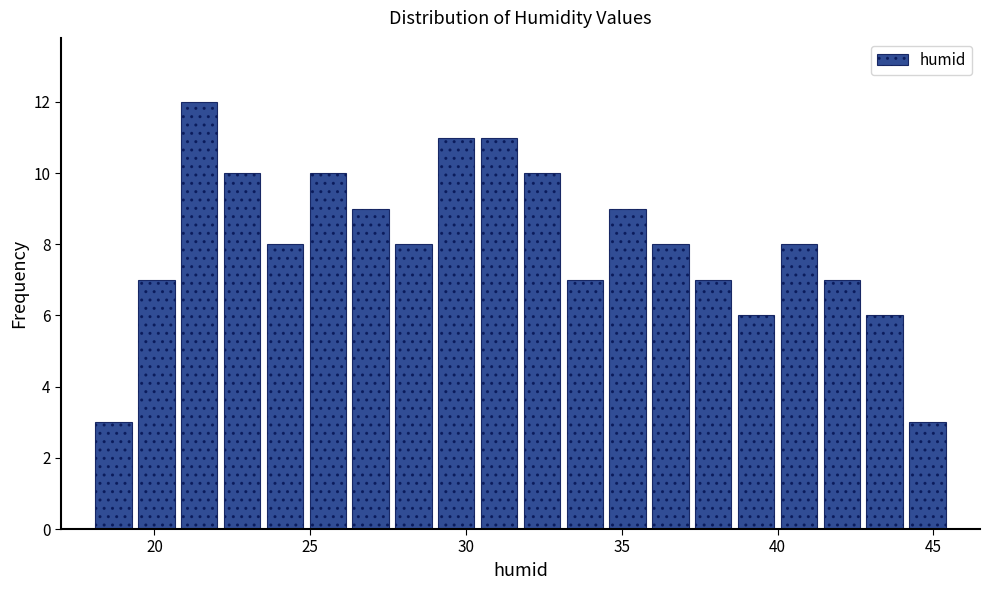

Read against the x-axis, roughly where is the centre of the tallest bar?

21.5